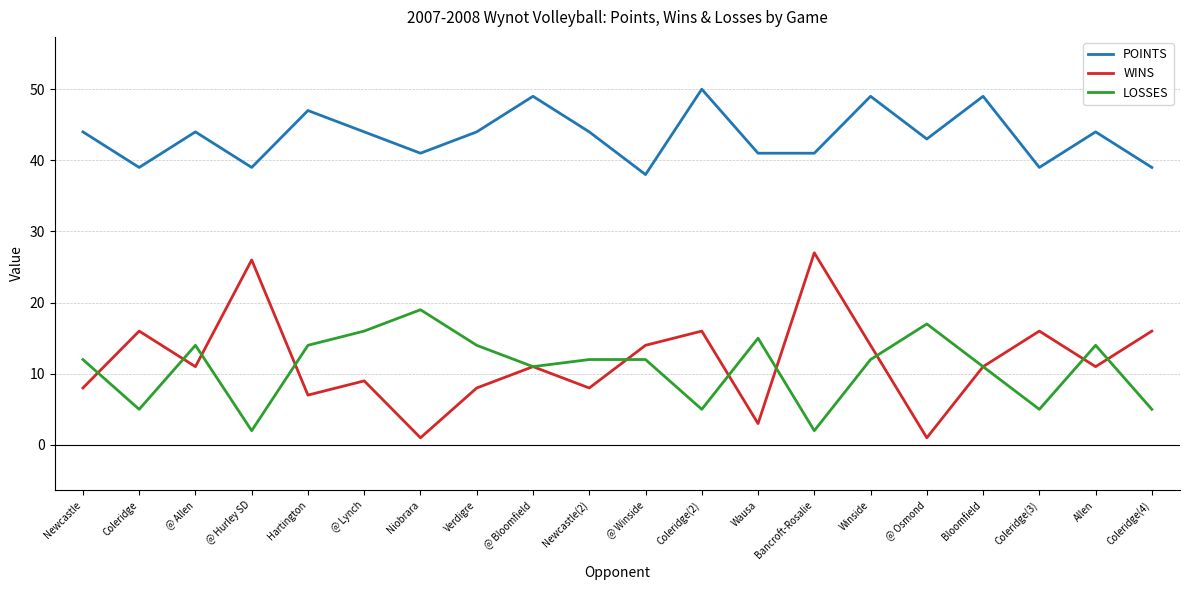

The WINS series shows 5 at Newcastle(2). True or false?

False